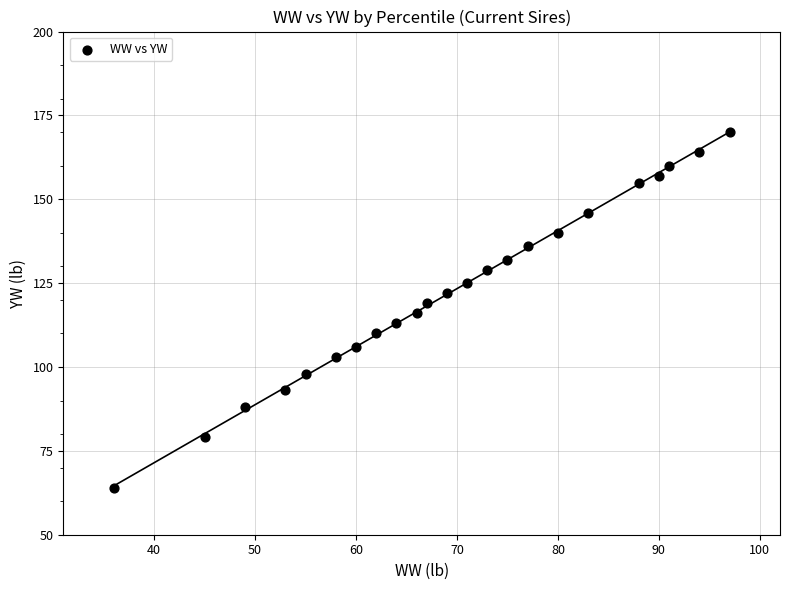

What is the range of Y values (max minus min)?

106